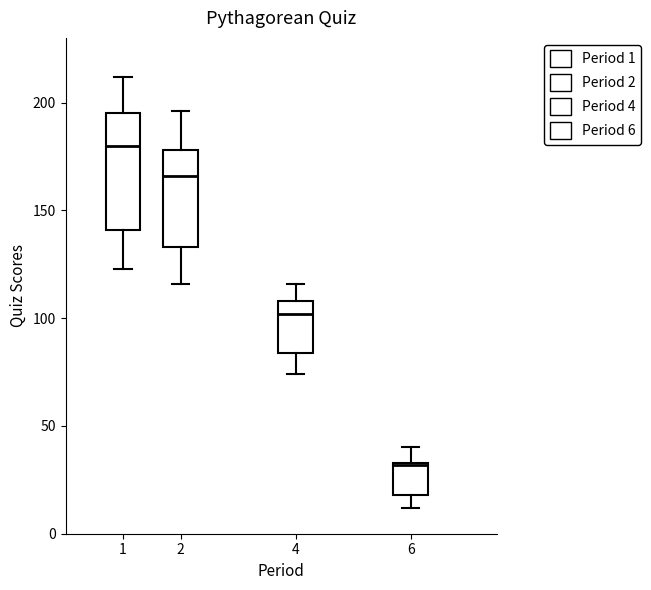

Reading left to right, transcribe this box plot: for each box, give where its median line is, the range the box spans, and where its two whiskers end, as read against the y-axis. The values are not printed on the chart, so give them approximately, as read against the axis.

1: median 180, box 140 to 195, whiskers 125 to 210
2: median 165, box 135 to 180, whiskers 115 to 195
4: median 100, box 85 to 110, whiskers 75 to 115
6: median 30, box 20 to 35, whiskers 10 to 40